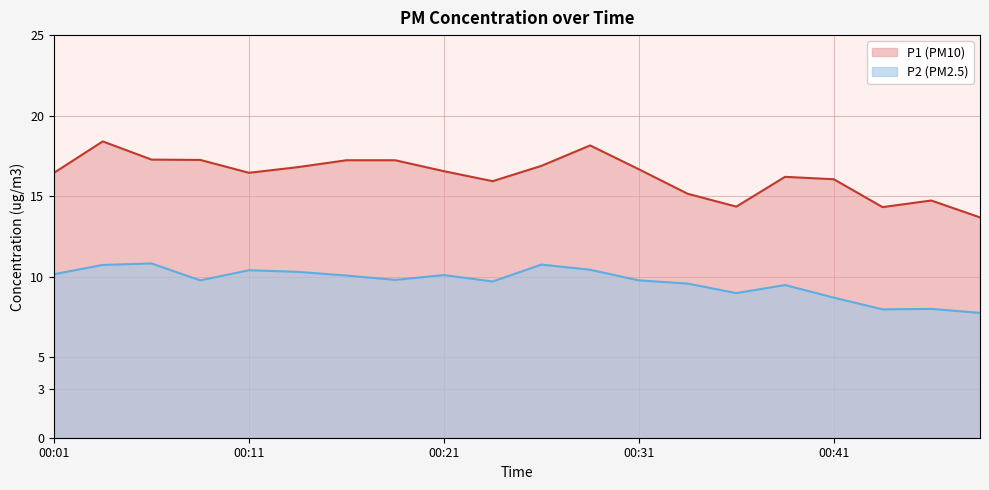

At which label does P1 reach its minimum?

00:48